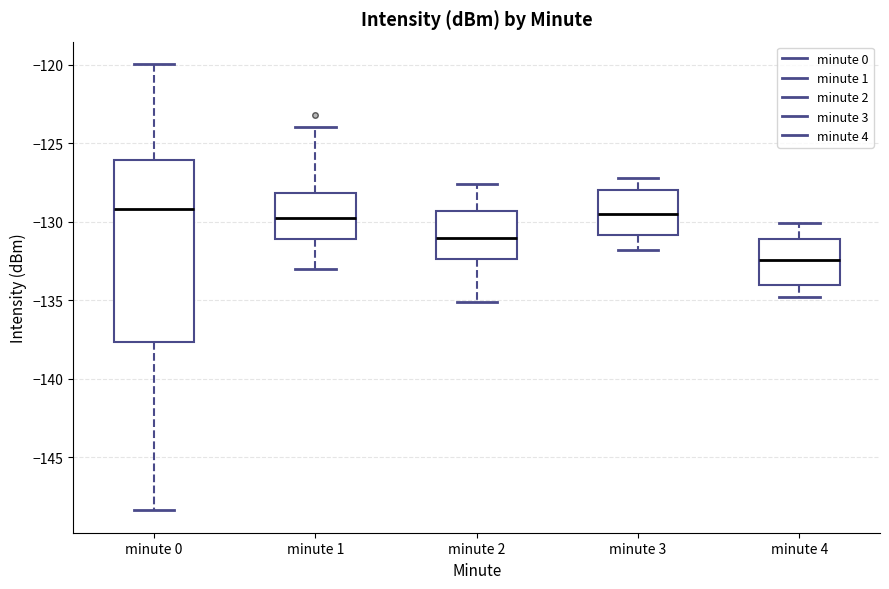

Which box has the lowest median line?

minute 4